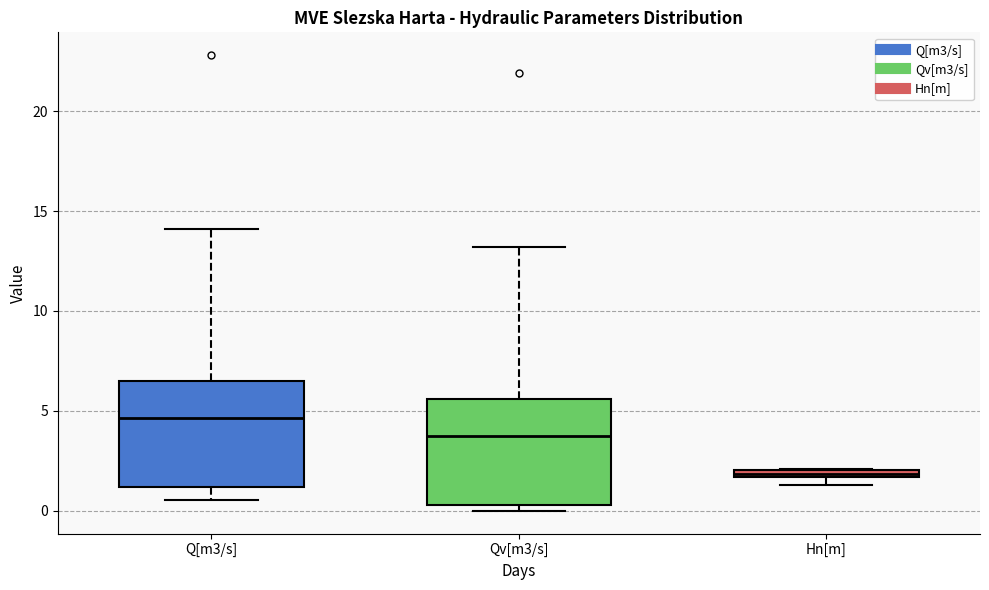

Where does the upper whisker of the box for Q[m3/s] end on the y-axis? The values are not printed on the chart, so give them approximately, as read against the axis.

14.0